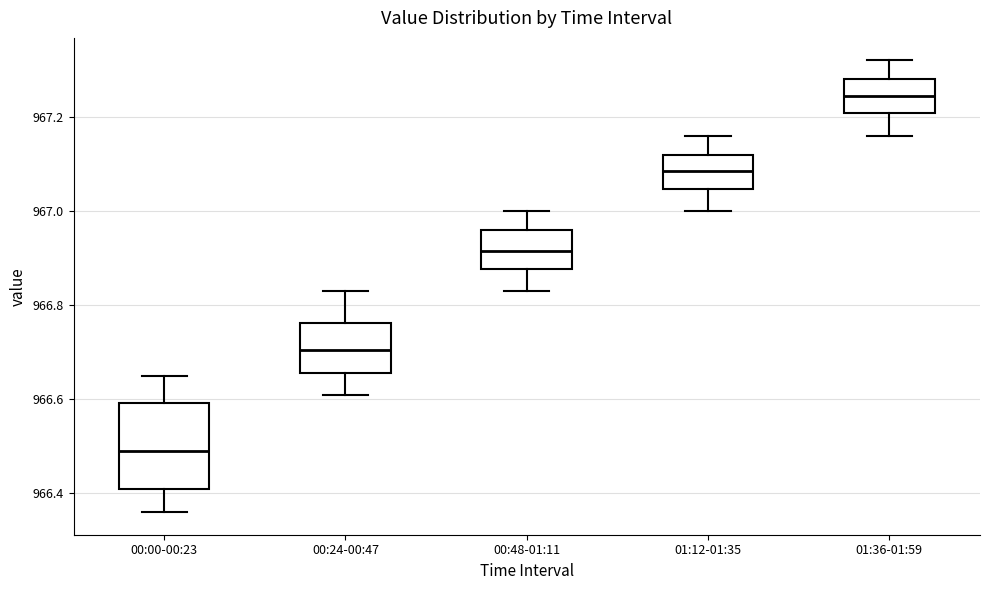

Reading left to right, transcribe this box plot: for each box, give where its median line is, the range the box spans, and where its two whiskers end, as read against the y-axis. The values are not printed on the chart, so give them approximately, as read against the axis.

00:00-00:23: median 966.50, box 966.42 to 966.60, whiskers 966.36 to 966.66
00:24-00:47: median 966.70, box 966.66 to 966.76, whiskers 966.62 to 966.84
00:48-01:11: median 966.92, box 966.88 to 966.96, whiskers 966.84 to 967.00
01:12-01:35: median 967.08, box 967.04 to 967.12, whiskers 967.00 to 967.16
01:36-01:59: median 967.24, box 967.20 to 967.28, whiskers 967.16 to 967.32